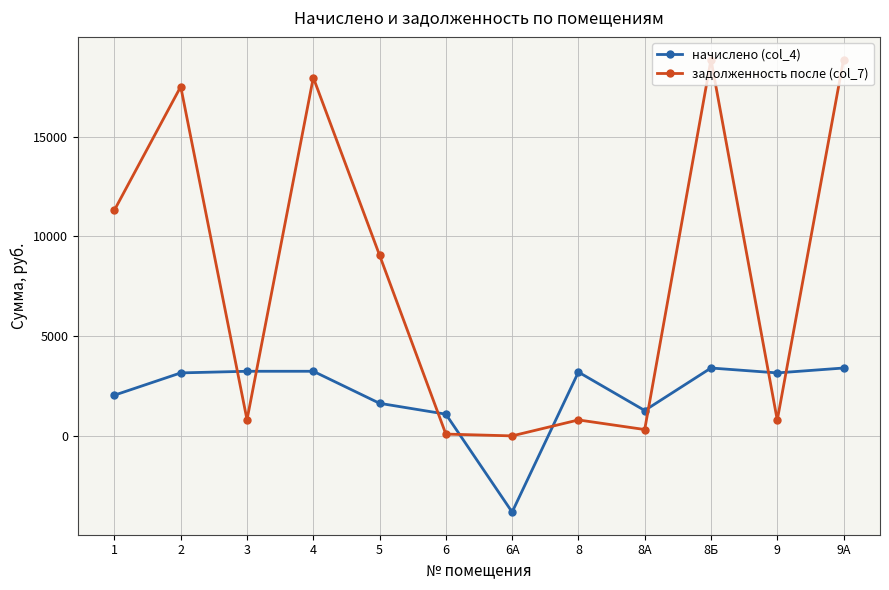

Which series ends up on top after the final intersection of начислено (col_4) and задолженность после (col_7)?

задолженность после (col_7)